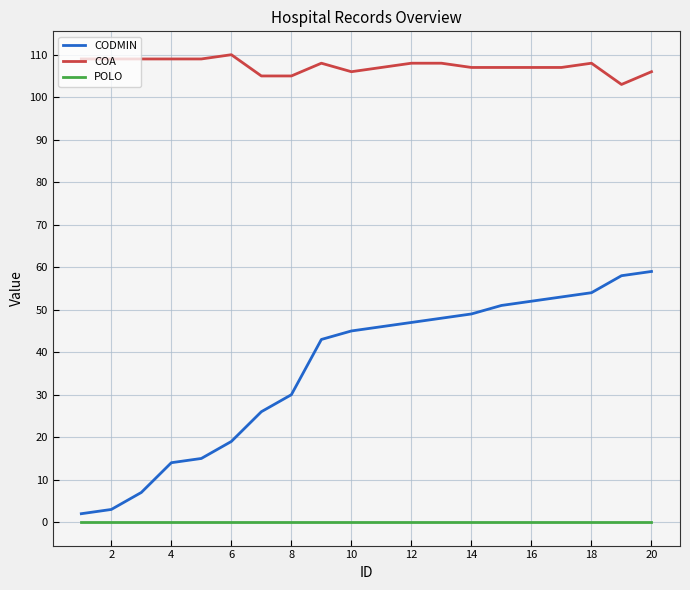

What is the difference between the maximum and minimum values in the COA series?

7